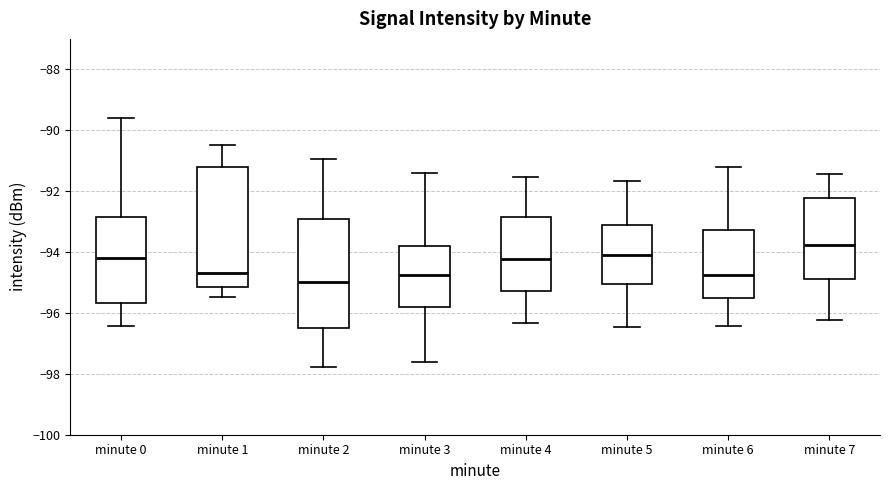

Where does the upper whisker of the box for minute 1 end on the y-axis? The values are not printed on the chart, so give them approximately, as read against the axis.

-90.4